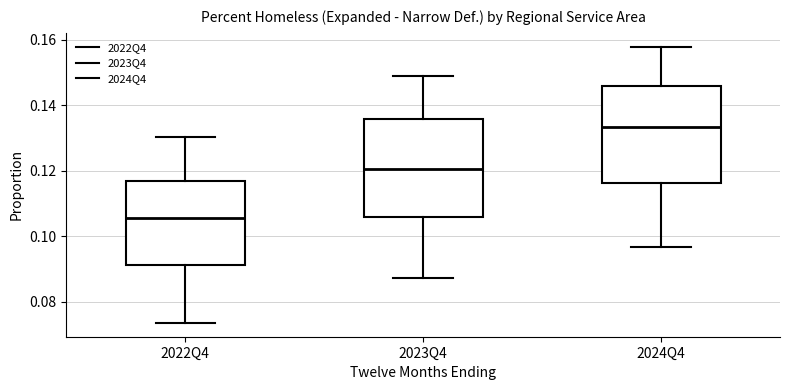

Which box's median line is the highest?

2024Q4